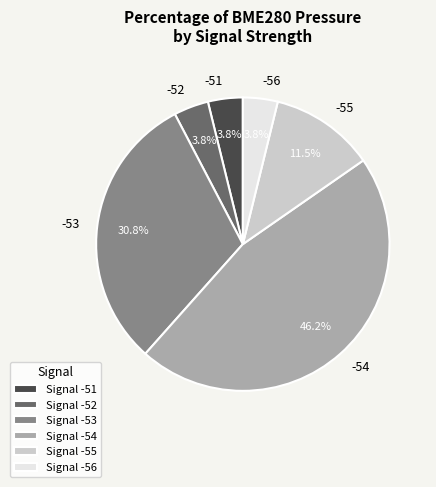

What percentage do -56 and -54 together represent?

50.1%